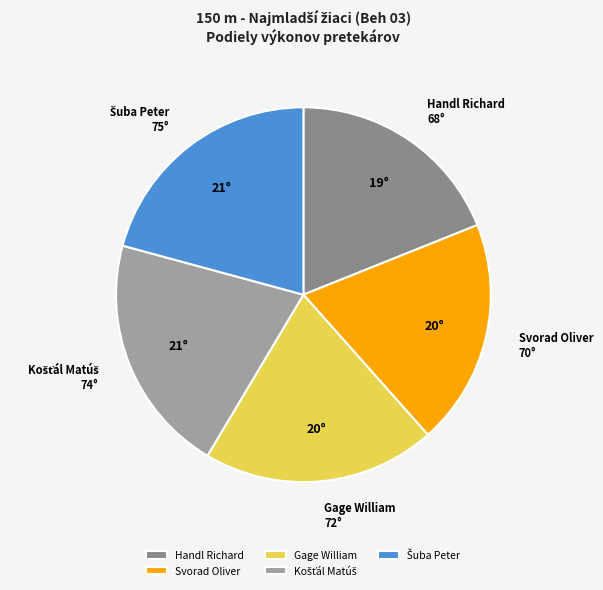

What is the smallest slice in the pie chart?

Handl Richard